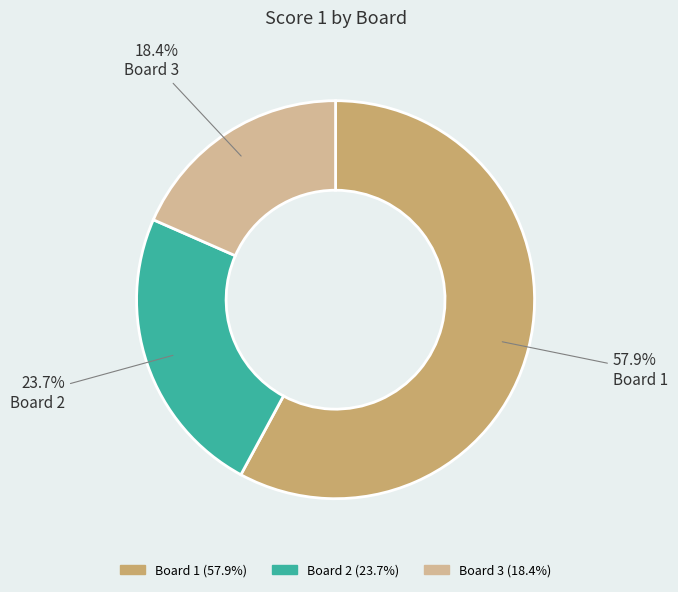

How many segments does this pie chart have?

3